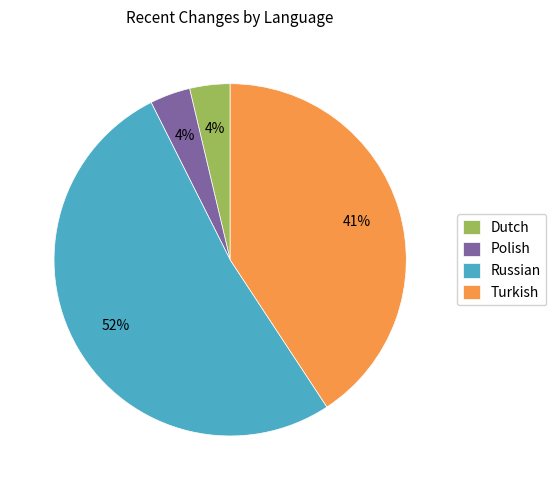

Count the number of slices in the pie.

4